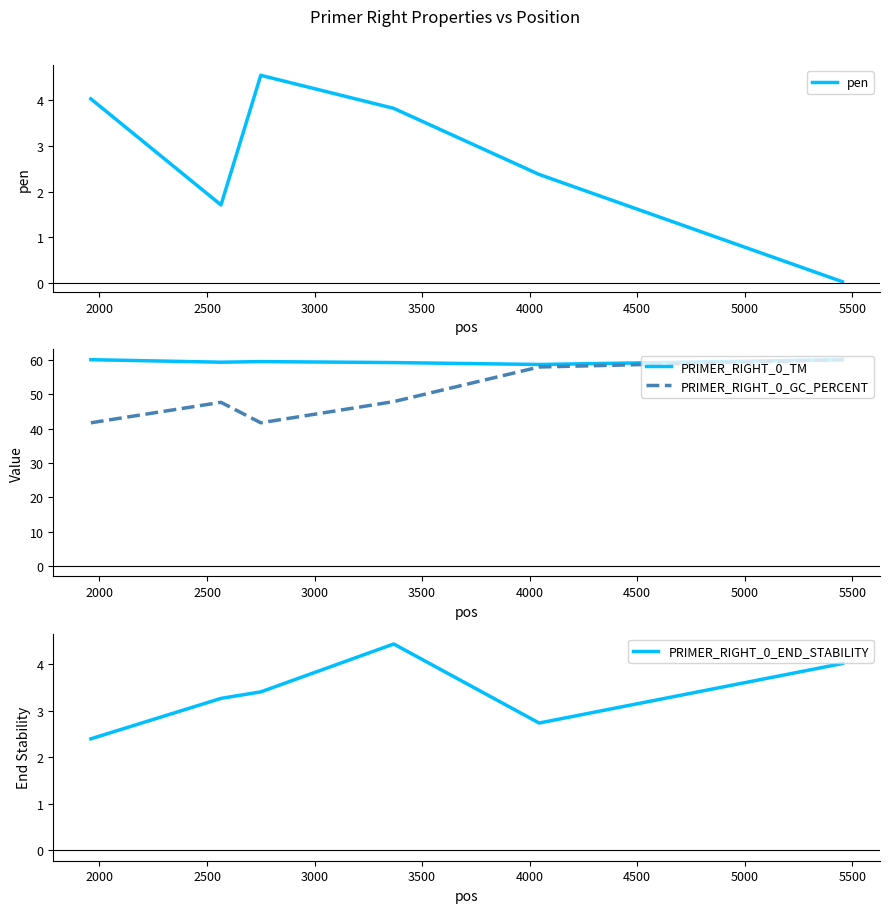

What is the value of the PRIMER_RIGHT_0_GC_PERCENT point at the 5th from the left?

57.9